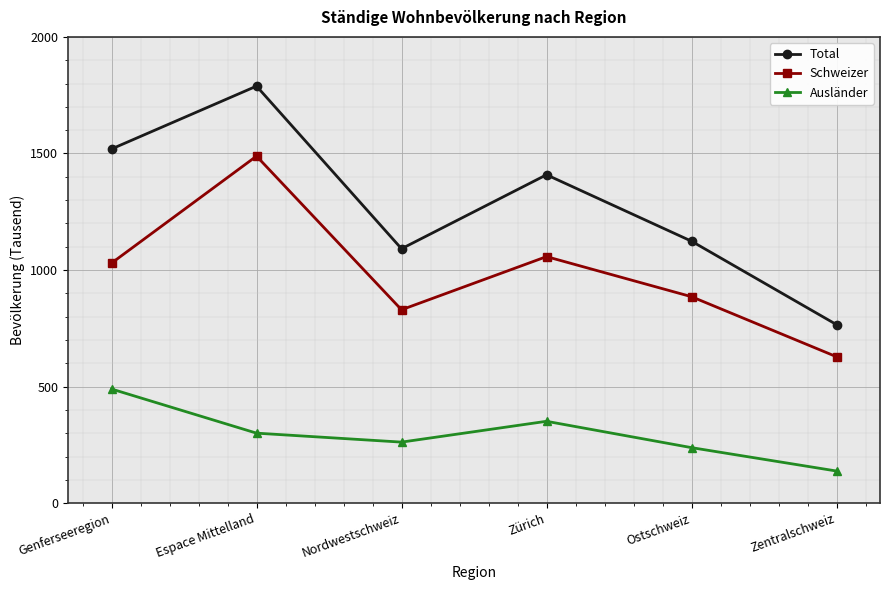

Rank the series by their average value, from lowest to highest.

Ausländer, Schweizer, Total